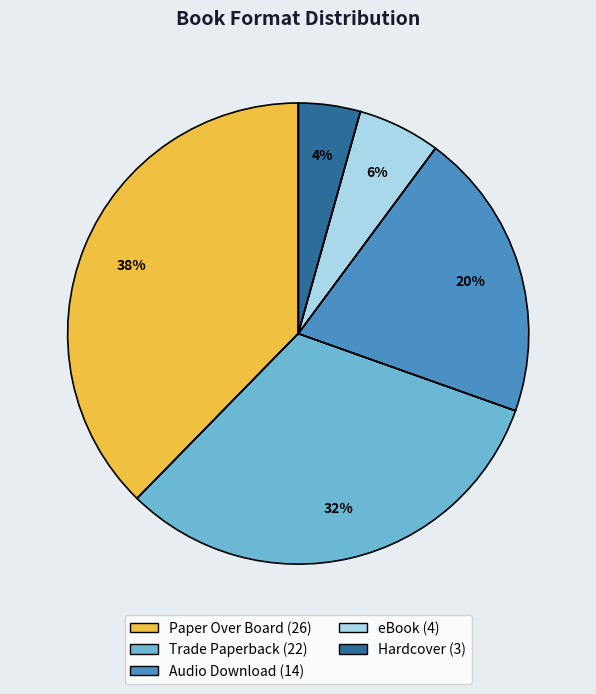

True or false: Audio Download accounts for 7% of the total.

False